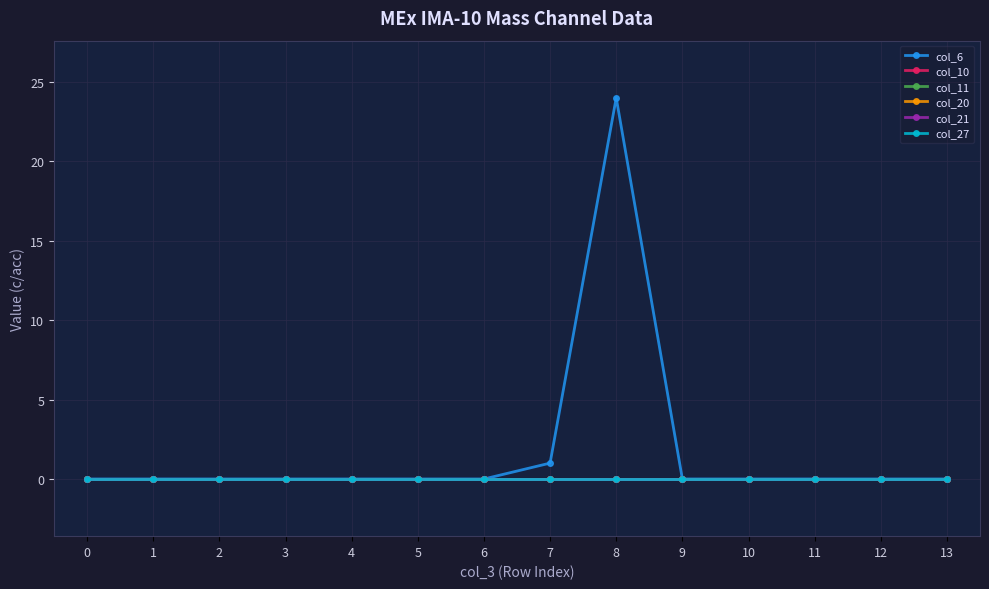

True or false: col_20 and col_6 cross at least once.

False